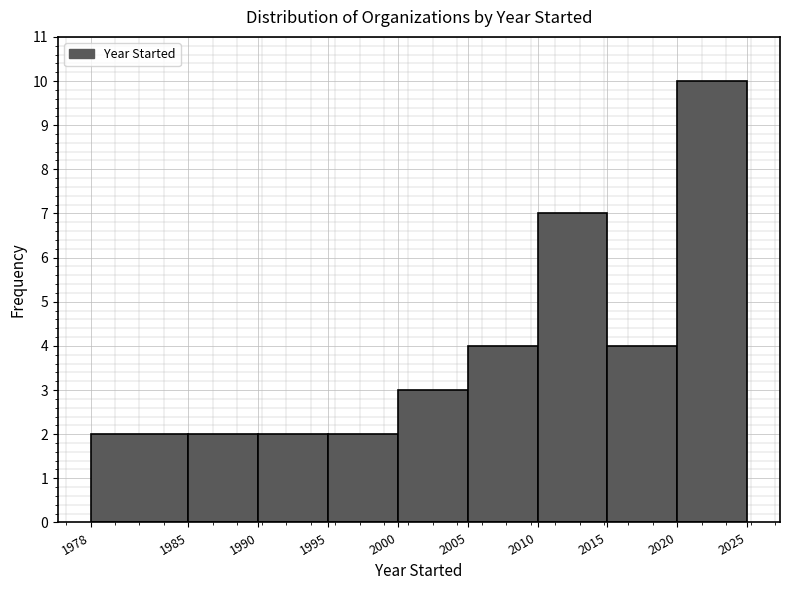

Which range on the x-axis has the tallest bar?

2020 to 2025